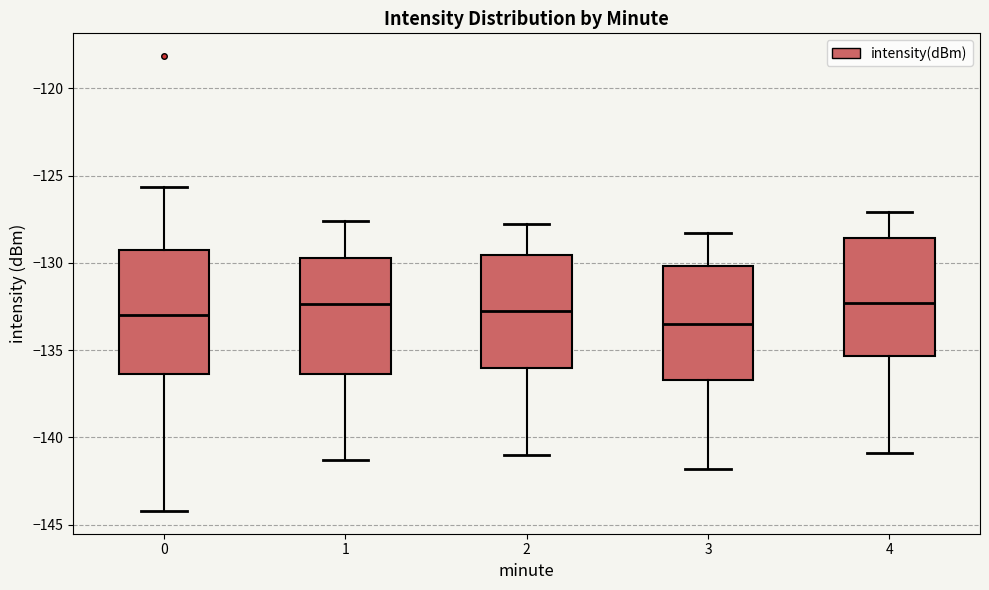

Reading left to right, read every box against the y-axis: the position of its median line, the range the box covers, and the ends of its whiskers. The values are not printed on the chart, so give them approximately, as read against the axis.

0: median -133.0, box -136.5 to -129.0, whiskers -144.0 to -125.5
1: median -132.5, box -136.5 to -129.5, whiskers -141.5 to -127.5
2: median -132.5, box -136.0 to -129.5, whiskers -141.0 to -128.0
3: median -133.5, box -136.5 to -130.0, whiskers -142.0 to -128.5
4: median -132.5, box -135.5 to -128.5, whiskers -141.0 to -127.0